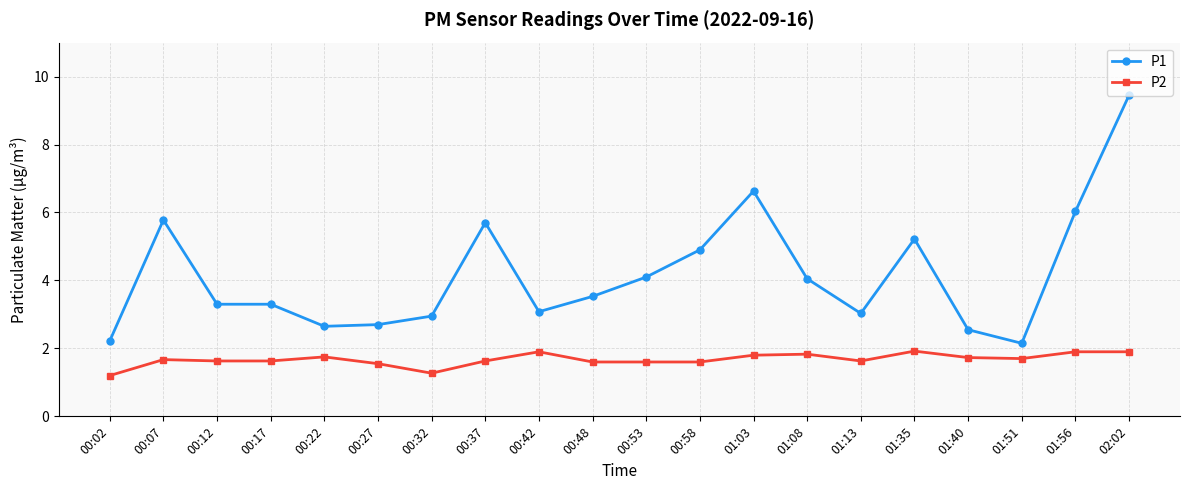

What is the total value across all series at 01:40?

4.3